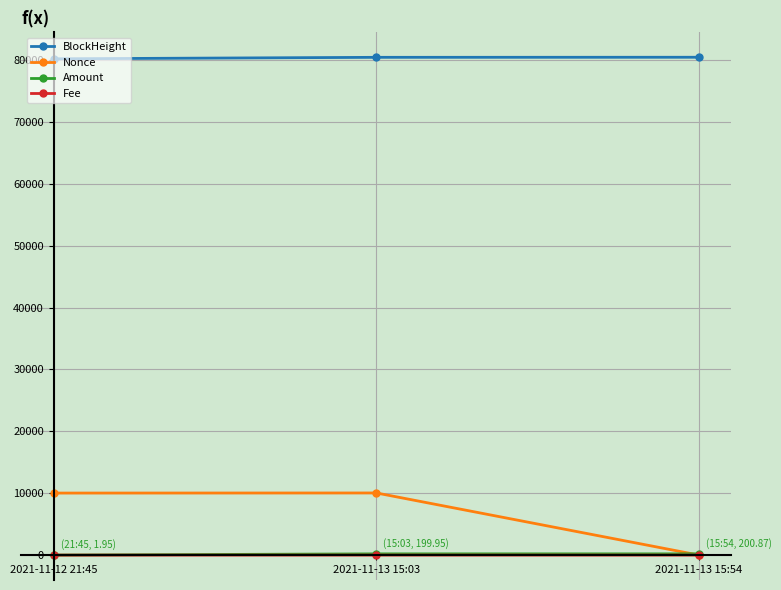

Is it true that Nonce equals 2977.2 at 2021-11-13 15:03?

False